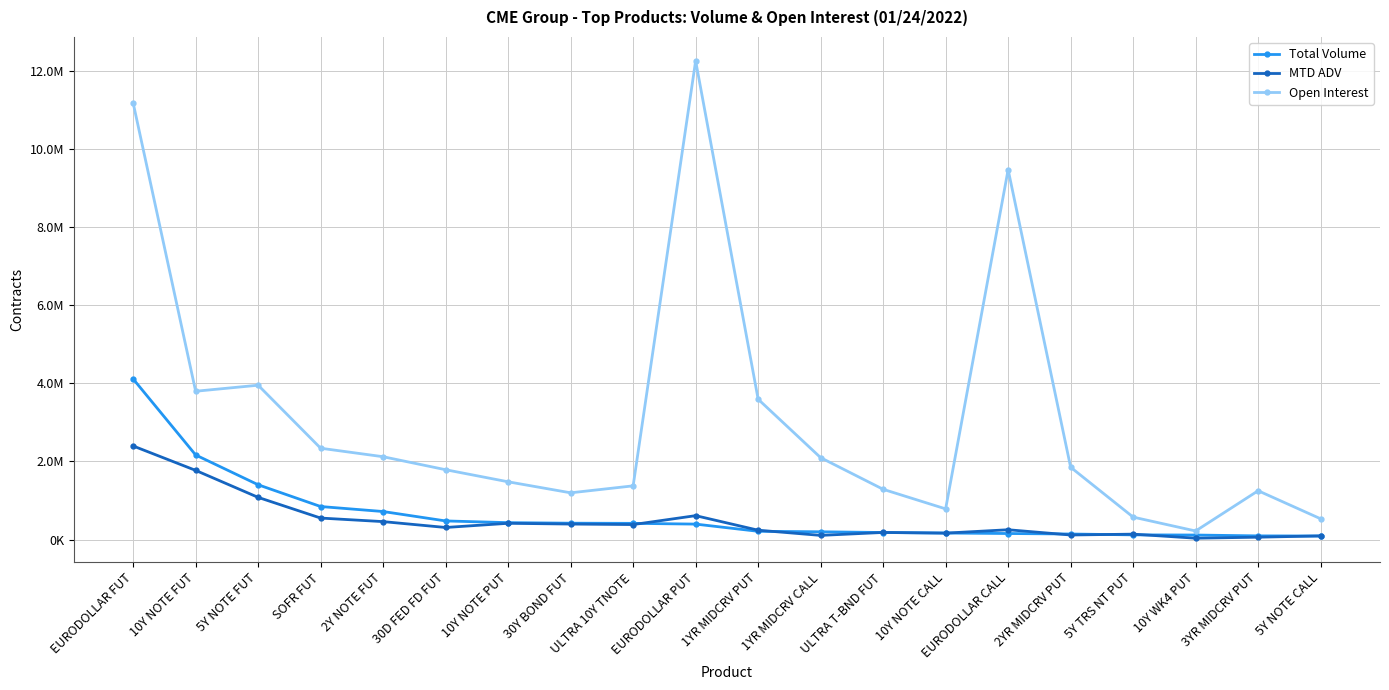

Reading left to right, transcribe all the data shown in this chart.

Total Volume: EURODOLLAR FUT=4111076.0	10Y NOTE FUT=2165293.0	5Y NOTE FUT=1402355.0	SOFR FUT=845471.0	2Y NOTE FUT=717444.0	30D FED FD FUT=476789.0	10Y NOTE PUT=433089.0	30Y BOND FUT=419083.0	ULTRA 10Y TNOTE=415005.0	EURODOLLAR PUT=395793.0	1YR MIDCRV PUT=211391.0	1YR MIDCRV CALL=199059.0	ULTRA T-BND FUT=180490.0	10Y NOTE CALL=166942.0	EURODOLLAR CALL=154734.0	2YR MIDCRV PUT=142218.0	5Y TRS NT PUT=120312.0	10Y WK4 PUT=115960.0	3YR MIDCRV PUT=94136.0	5Y NOTE CALL=91739.0
MTD ADV: EURODOLLAR FUT=2395311.1	10Y NOTE FUT=1770849.1	5Y NOTE FUT=1079845.0	SOFR FUT=550426.9	2Y NOTE FUT=459443.2	30D FED FD FUT=309228.9	10Y NOTE PUT=416237.1	30Y BOND FUT=397069.5	ULTRA 10Y TNOTE=384037.5	EURODOLLAR PUT=612099.0	1YR MIDCRV PUT=239692.7	1YR MIDCRV CALL=106818.5	ULTRA T-BND FUT=182052.3	10Y NOTE CALL=165082.8	EURODOLLAR CALL=251293.7	2YR MIDCRV PUT=116855.3	5Y TRS NT PUT=138758.5	10Y WK4 PUT=34930.9	3YR MIDCRV PUT=60755.7	5Y NOTE CALL=93415.3
Open Interest: EURODOLLAR FUT=11175352.0	10Y NOTE FUT=3796244.0	5Y NOTE FUT=3950698.0	SOFR FUT=2337686.0	2Y NOTE FUT=2120241.0	30D FED FD FUT=1787473.0	10Y NOTE PUT=1478386.0	30Y BOND FUT=1196566.0	ULTRA 10Y TNOTE=1374849.0	EURODOLLAR PUT=12253503.0	1YR MIDCRV PUT=3592041.0	1YR MIDCRV CALL=2096213.0	ULTRA T-BND FUT=1286455.0	10Y NOTE CALL=785344.0	EURODOLLAR CALL=9468077.0	2YR MIDCRV PUT=1851459.0	5Y TRS NT PUT=574904.0	10Y WK4 PUT=219575.0	3YR MIDCRV PUT=1249627.0	5Y NOTE CALL=531749.0